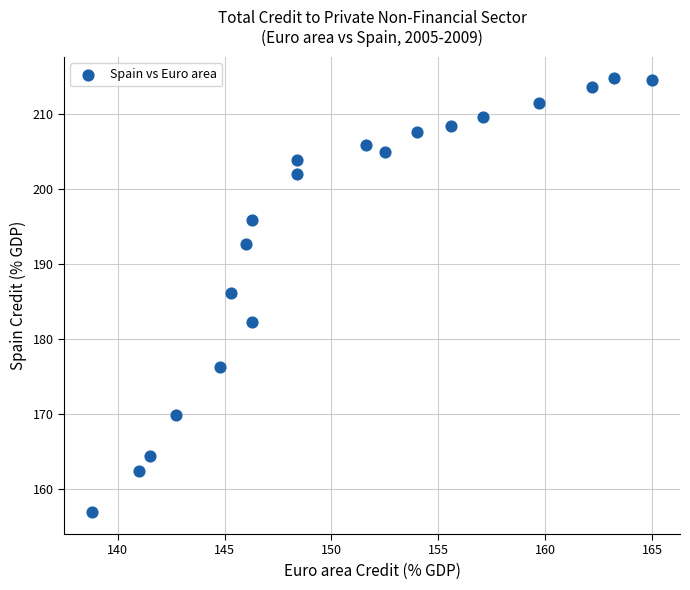

What is the range of X values (max minus min)?

26.2